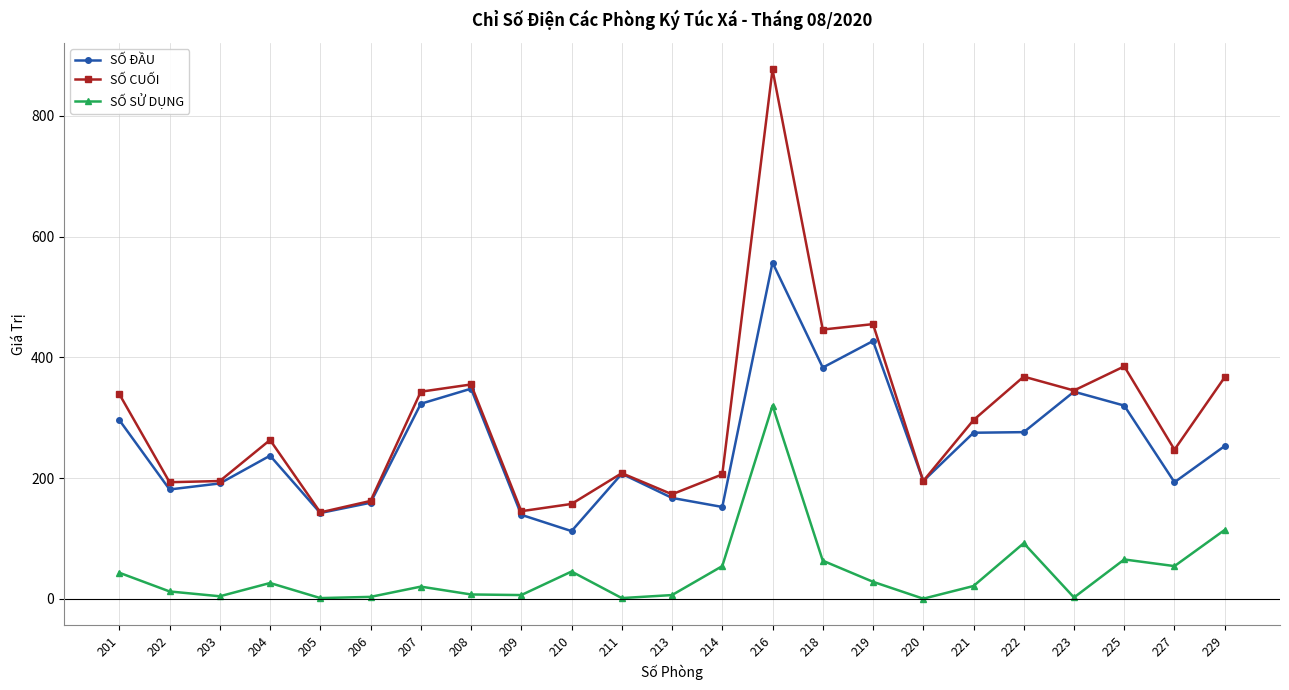

What is the difference between the maximum and minimum values in the SỐ CUỐI series?

734